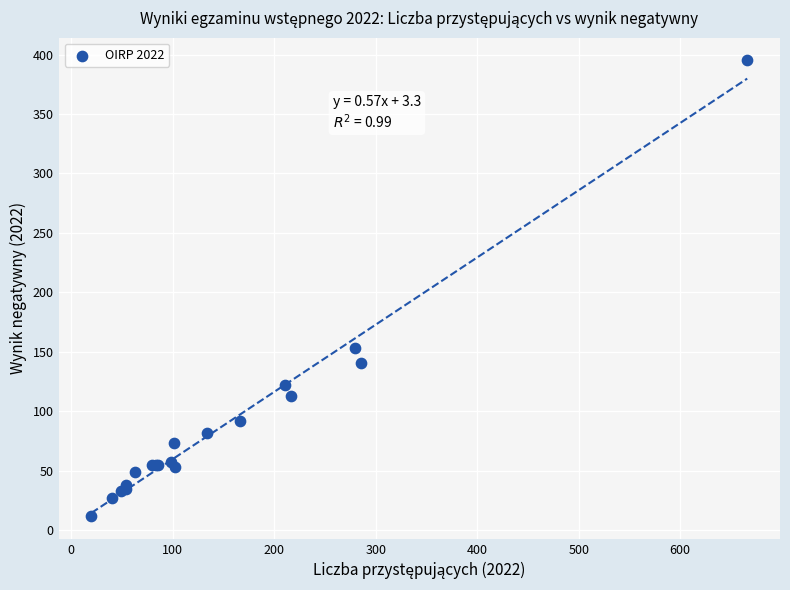

What Y value in the scatter plot is closest to 203?

153